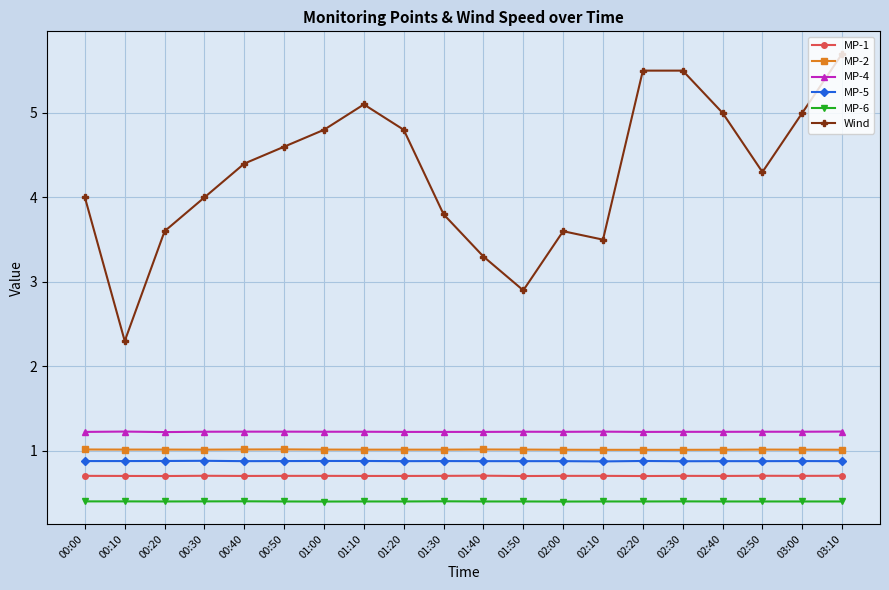

What are all the series names shown in the legend?

MP-1, MP-2, MP-4, MP-5, MP-6, Wind